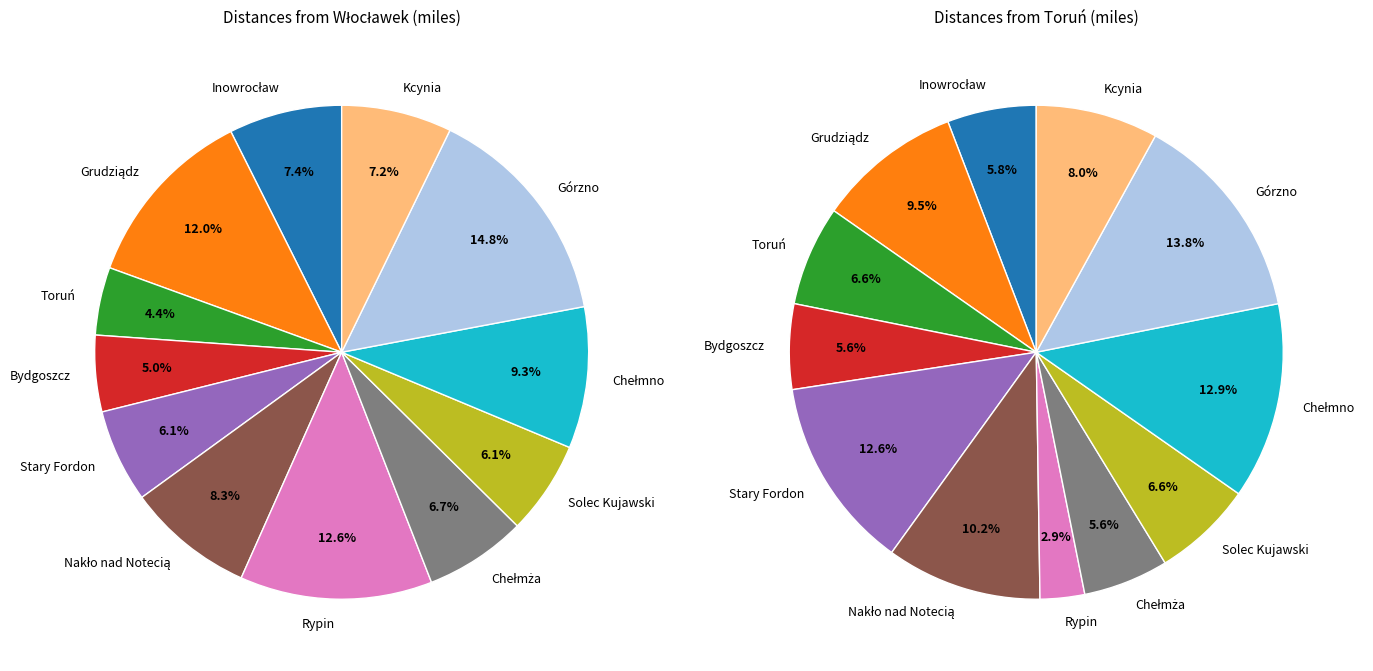

Which category has the biggest portion of the pie?

Górzno